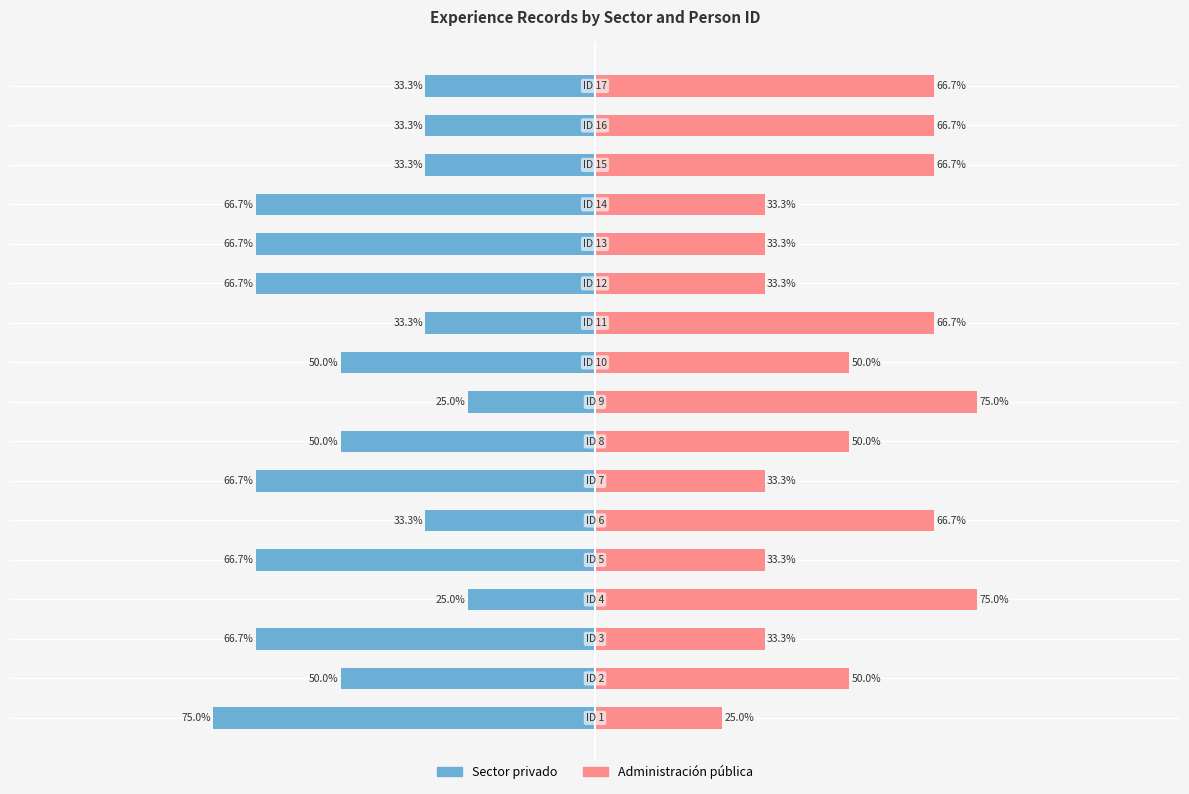

The Sector privado series shows -33.3 at 16. True or false?

True